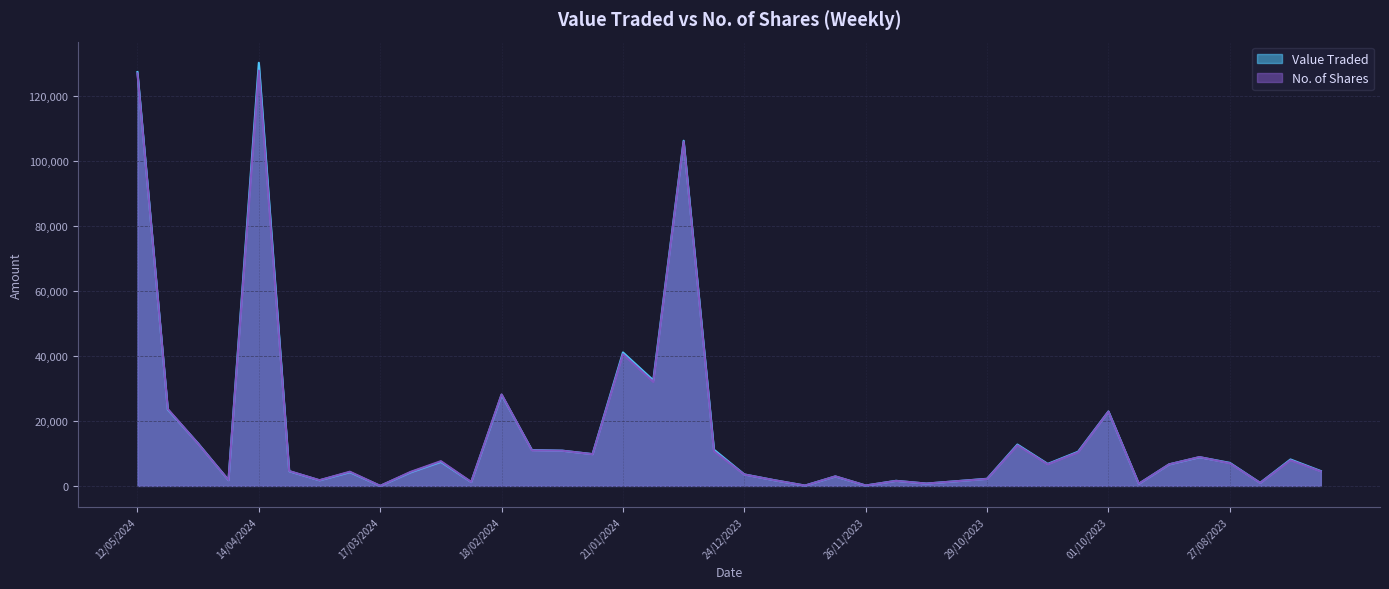

Reading left to right, what are all the values shown in this chart?

Value Traded: 127224	23469	13024	1772	130065	4524	1718	4221	12	4167	7391	1176	28006	11018	10832	9775	41028	32468	106098	11136	3532	1732	101	2913	120	1559	716	1450	2193	12717	6771	10517	22885	645	6623	8830	7093	941	8128	4569
No. of Shares: 126814	23625	12957	1789	127661	4570	1750	4368	12	4308	7616	1200	28131	10939	10824	9753	40478	31974	105834	10655	3512	1732	100	2933	120	1548	716	1448	2145	12482	6648	10330	22846	650	6631	8868	6975	925	7901	4470